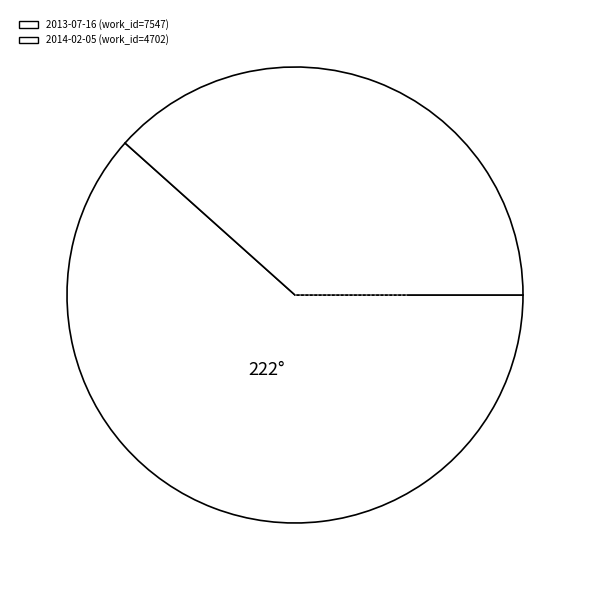

What is the smallest slice in the pie chart?

2014-02-05